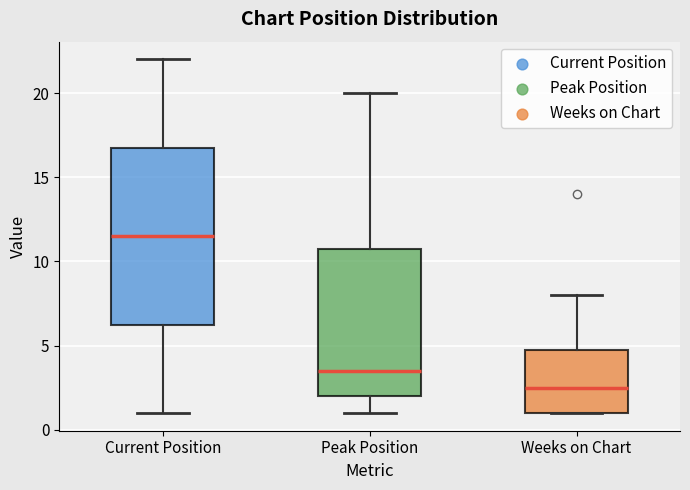

Reading left to right, read every box against the y-axis: the position of its median line, the range the box covers, and the ends of its whiskers. The values are not printed on the chart, so give them approximately, as read against the axis.

Current Position: median 11.5, box 6.5 to 17.0, whiskers 1.0 to 22.0
Peak Position: median 3.5, box 2.0 to 11.0, whiskers 1.0 to 20.0
Weeks on Chart: median 2.5, box 1.0 to 5.0, whiskers 1.0 to 8.0